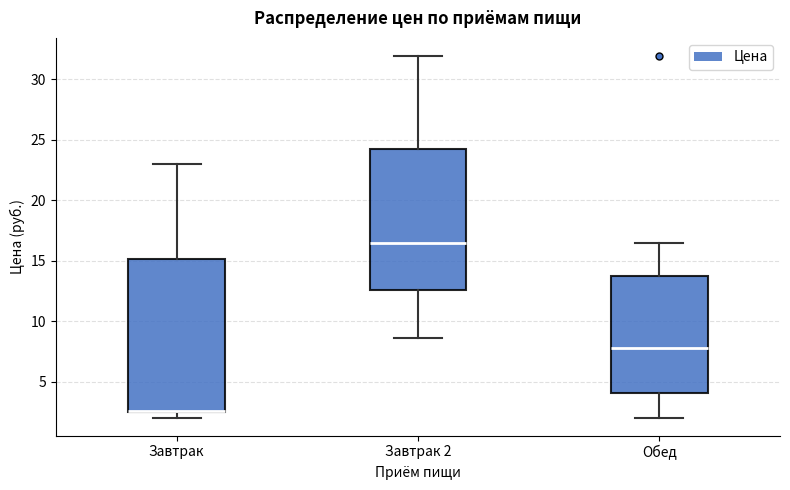

Reading left to right, read every box against the y-axis: the position of its median line, the range the box covers, and the ends of its whiskers. The values are not printed on the chart, so give them approximately, as read against the axis.

Завтрак: median 2.5 (drawn on the box's lower edge), box 2.5 to 15.0, whiskers 2.0 to 23.0
Завтрак 2: median 16.5, box 12.5 to 24.0, whiskers 8.5 to 32.0
Обед: median 8.0, box 4.0 to 14.0, whiskers 2.0 to 16.5